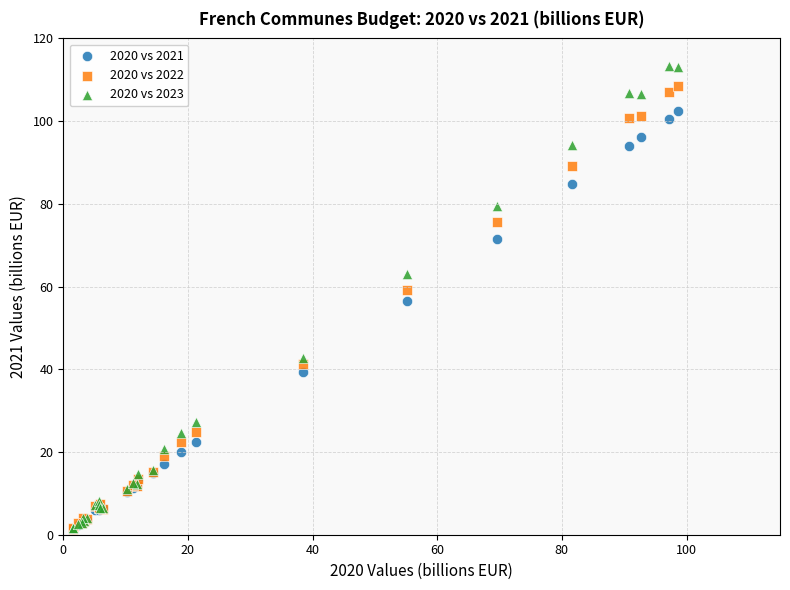

What are all the series names shown in the legend?

2020 vs 2021, 2020 vs 2022, 2020 vs 2023